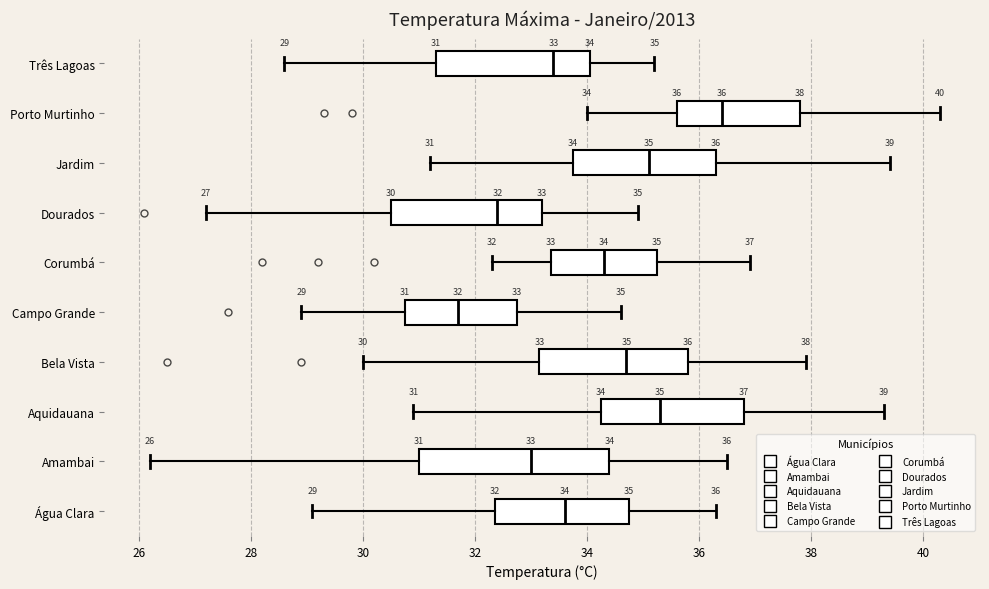

Which box's median line is the furthest to the left?

Campo Grande